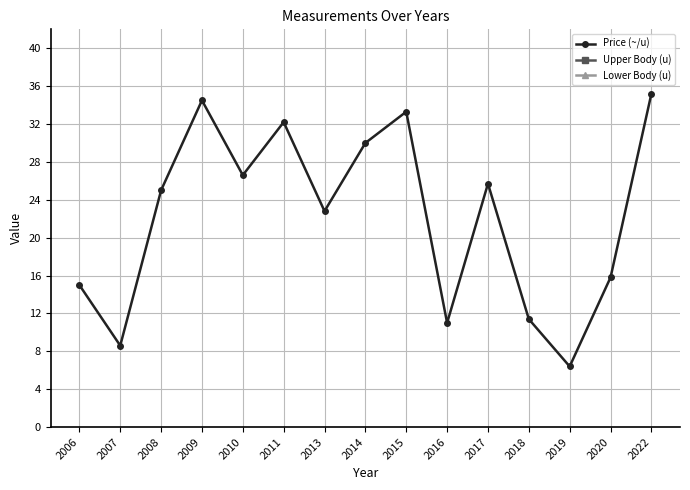

How many values in the Price (~/u) series exceed 25?

7